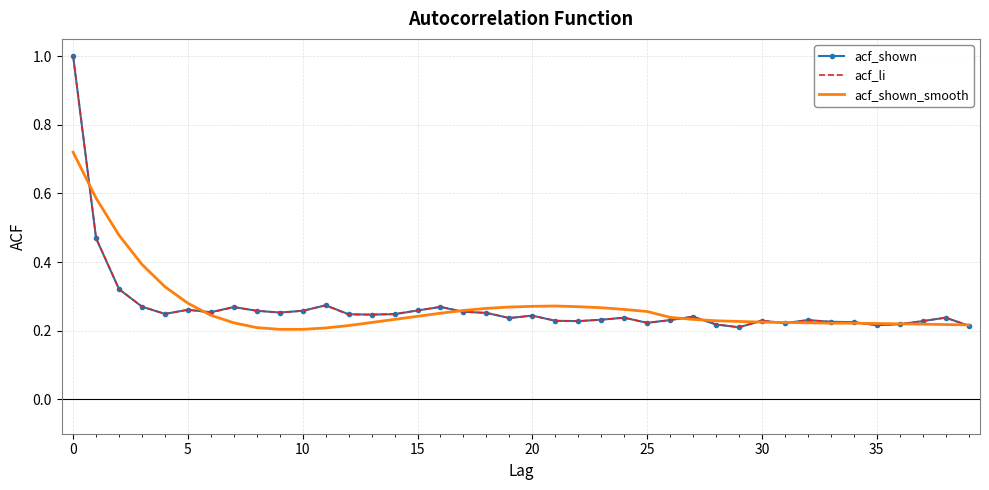

What is the maximum value shown in the chart?

1.0